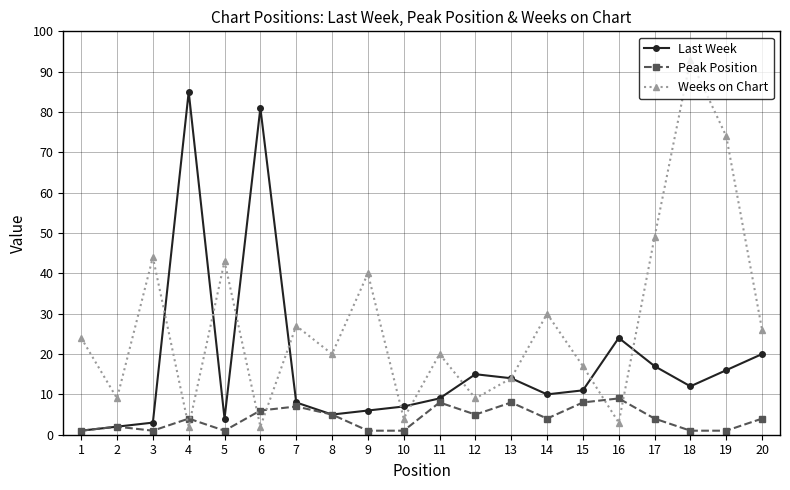

Which series has the widest spread of values?

Weeks on Chart